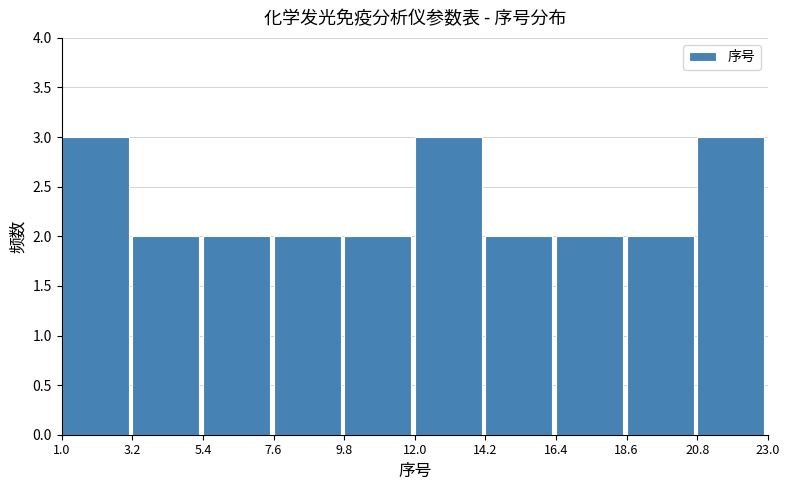

What is the height of the bar covering 9.8 to 12.0 on the x-axis? The values are not printed on the chart, so give them approximately, as read against the axis.

2